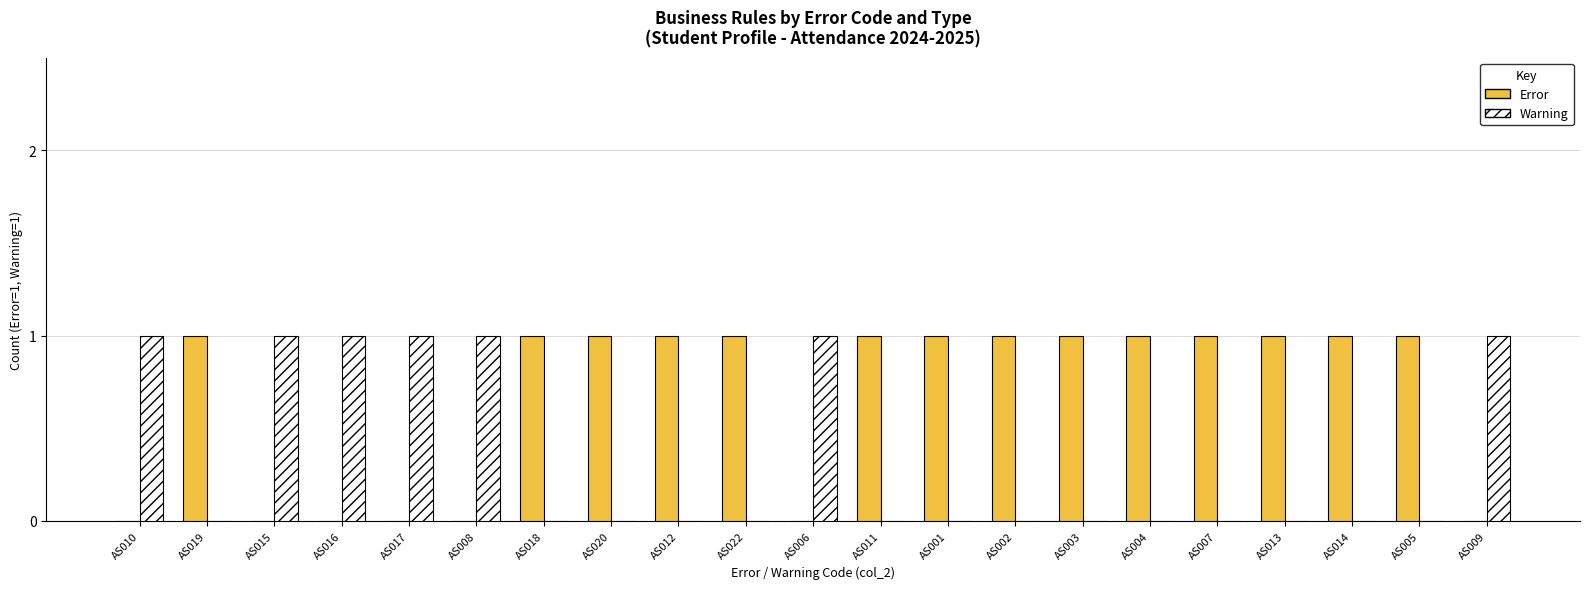

True or false: Error has a value of 0 at AS004.

False